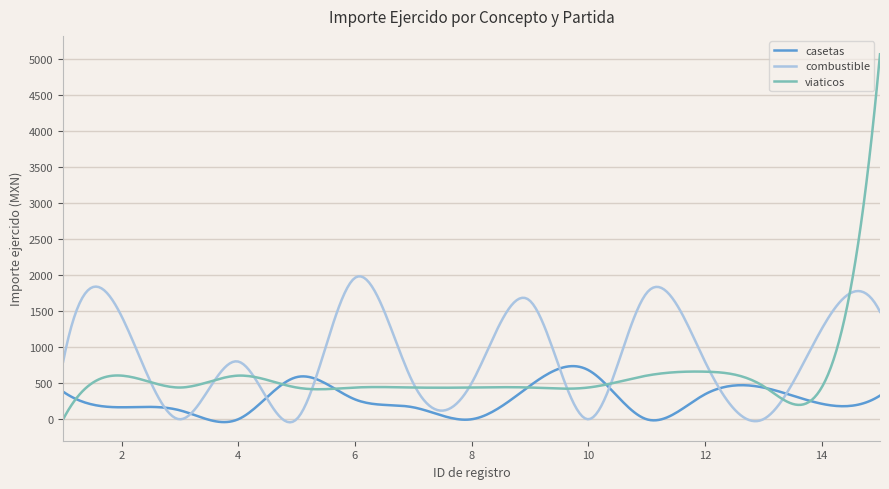

What is the highest value of the combustible series?

1980.8